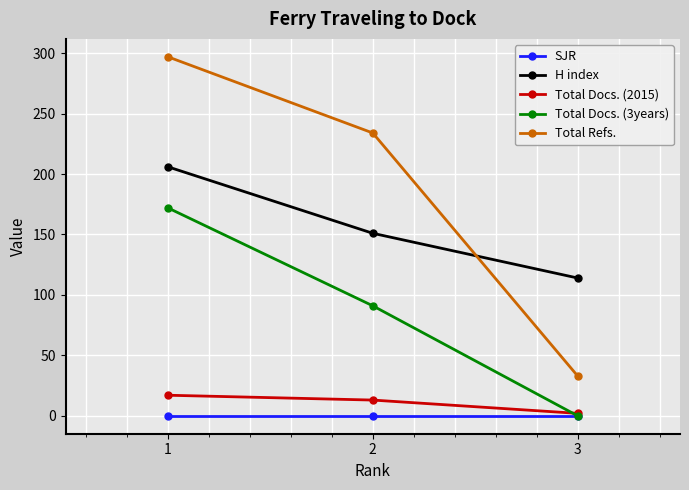

How many data points does each series have?

3